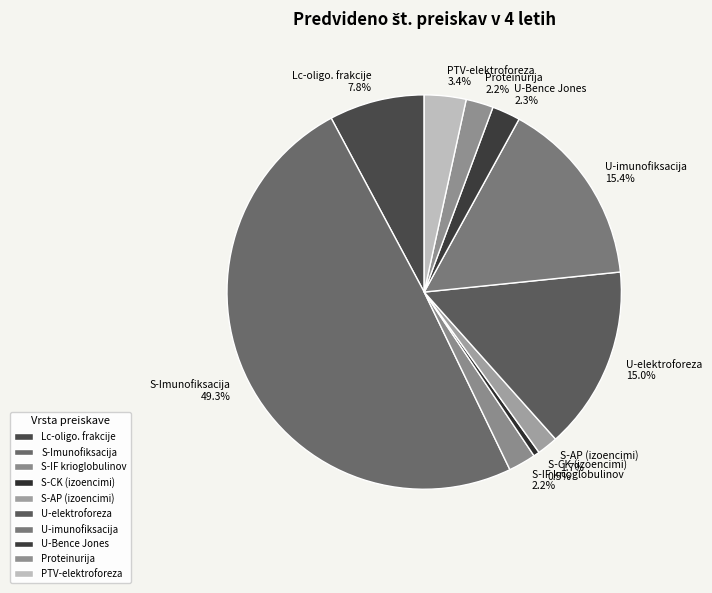

What percentage is the Lc-oligo. frakcije slice, to the nearest percent?

8%